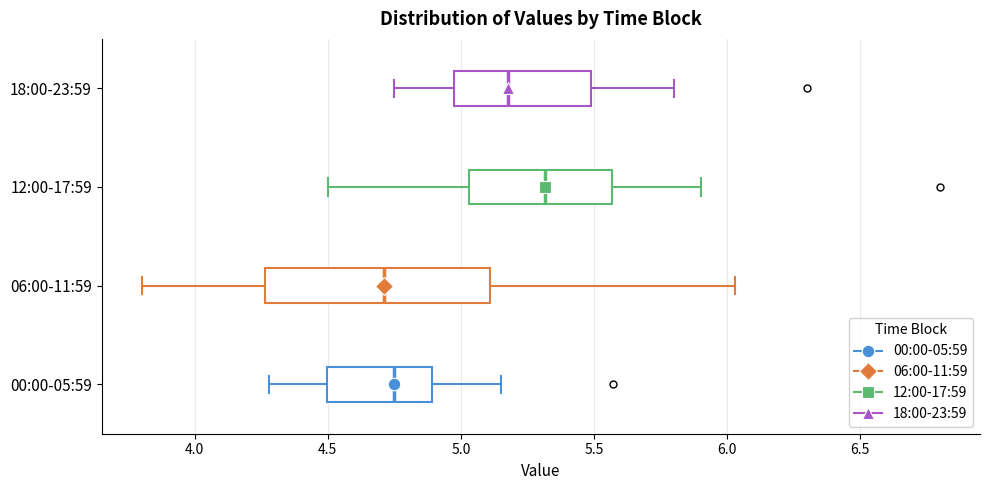

Comparing the boxes themselves (not the whiskers), which one is the widest?

06:00-11:59